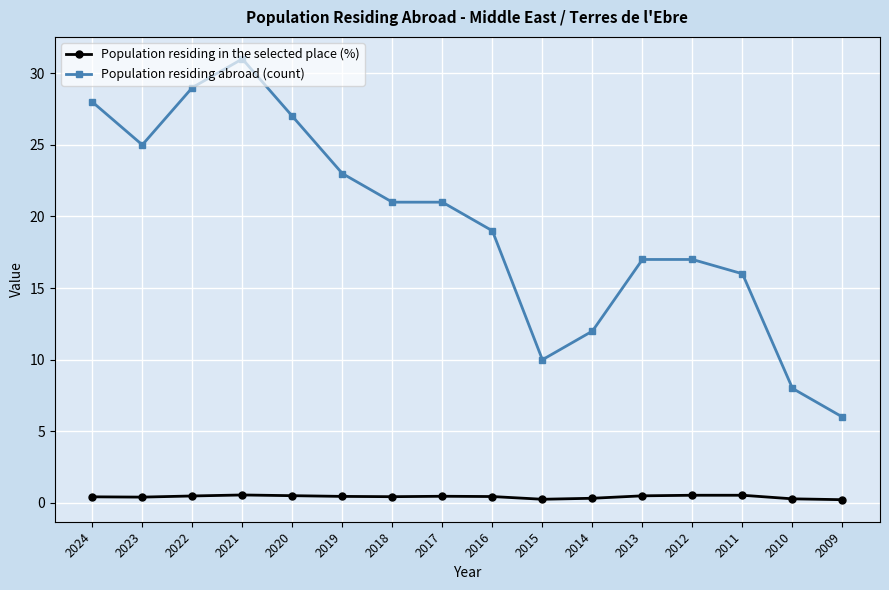

Is it true that Population residing in the selected place (%) equals 0.2 at 2009?

True